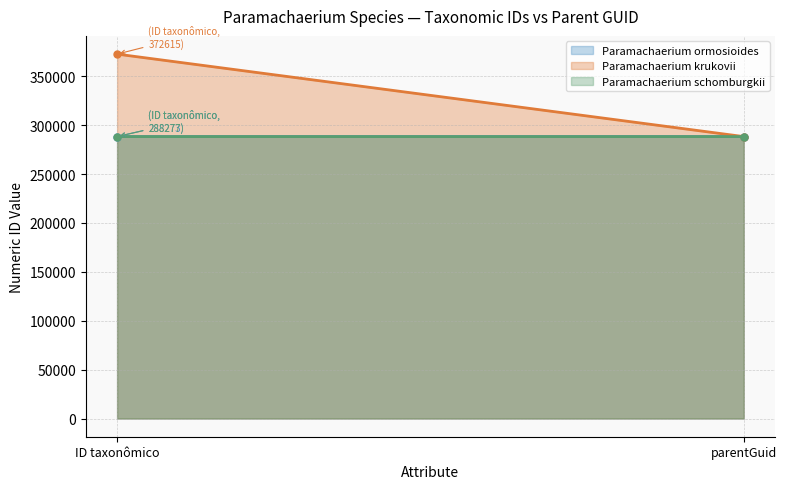

Which series changed the most between ID taxonômico and parentGuid?

Paramachaerium krukovii